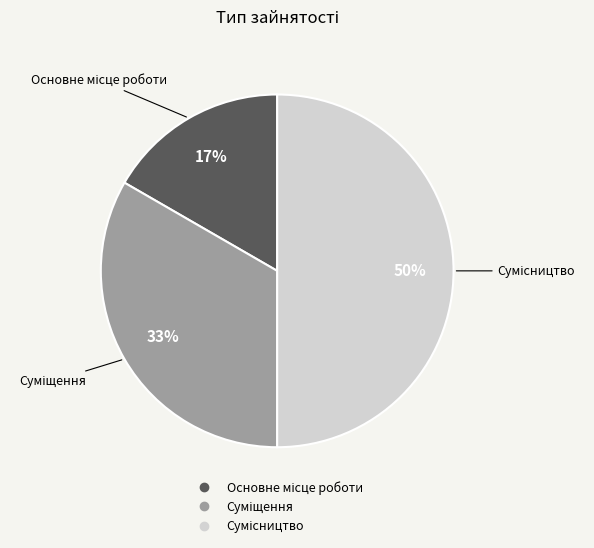

To the nearest percent, what is the average slice percentage?

33%